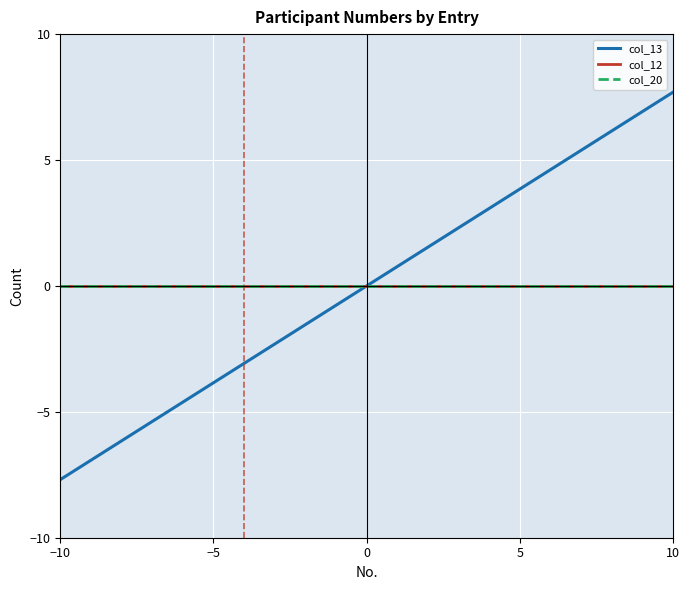

True or false: col_12 and col_20 intersect in this chart.

False